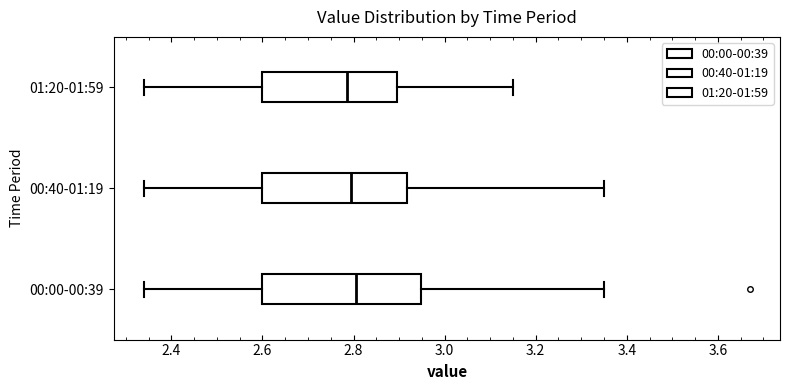

Reading bottom to top, read every box against the x-axis: the position of its median line, the range the box covers, and the ends of its whiskers. The values are not printed on the chart, so give them approximately, as read against the axis.

00:00-00:39: median 2.80, box 2.60 to 2.94, whiskers 2.34 to 3.36
00:40-01:19: median 2.80, box 2.60 to 2.92, whiskers 2.34 to 3.36
01:20-01:59: median 2.78, box 2.60 to 2.90, whiskers 2.34 to 3.16